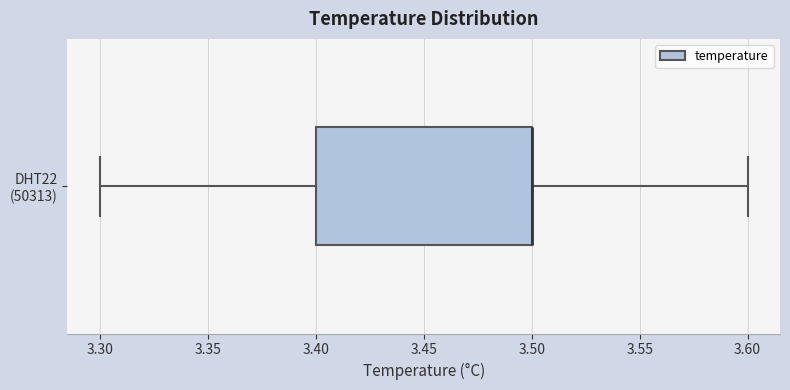

Read this box plot against the x-axis: the position of the median line, the range covered by the box, and the ends of both whiskers. The values are not printed on the chart, so give them approximately, as read against the axis.

median 3.5 (drawn on the box's right edge), box 3.4 to 3.5, whiskers 3.3 to 3.6